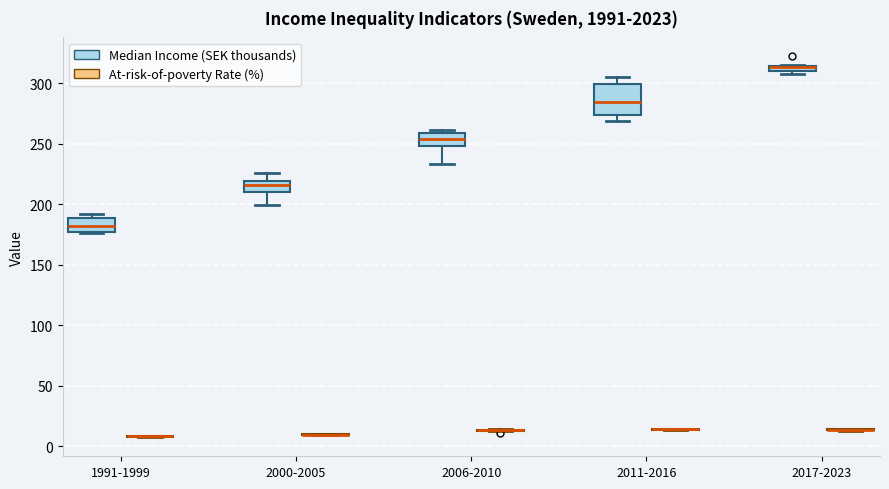

Comparing the boxes themselves (not the whiskers), which one is the tallest?

2011-2016 (Median Income (SEK thousands))